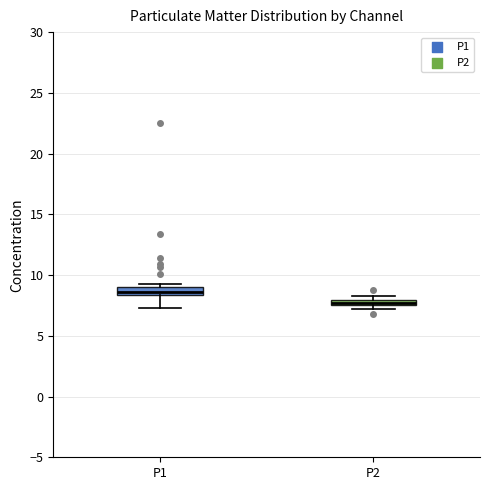

Where does the lower whisker of the box for P1 end on the y-axis? The values are not printed on the chart, so give them approximately, as read against the axis.

7.5